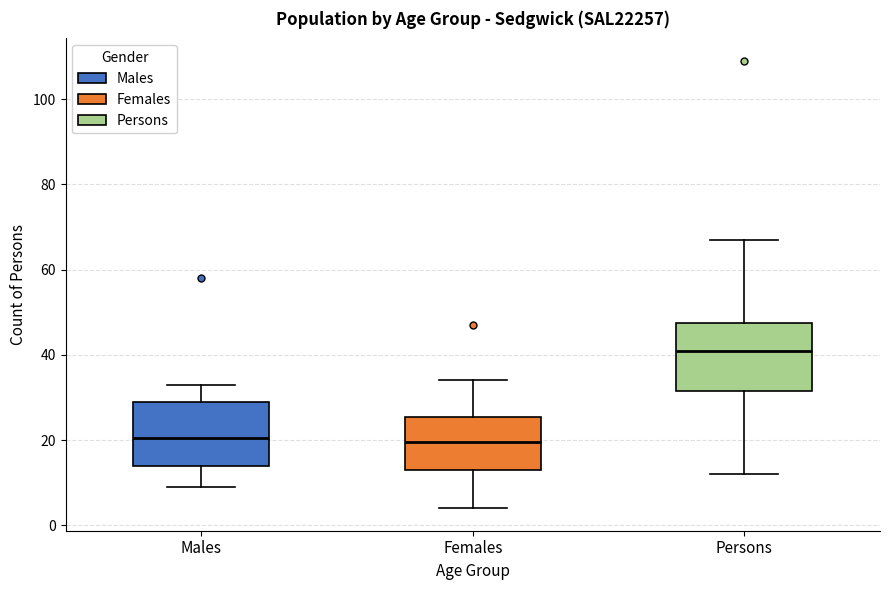

Reading left to right, read every box against the y-axis: the position of its median line, the range the box covers, and the ends of its whiskers. The values are not printed on the chart, so give them approximately, as read against the axis.

Males: median 20, box 14 to 30, whiskers 10 to 34
Females: median 20, box 14 to 26, whiskers 4 to 34
Persons: median 42, box 32 to 48, whiskers 12 to 68